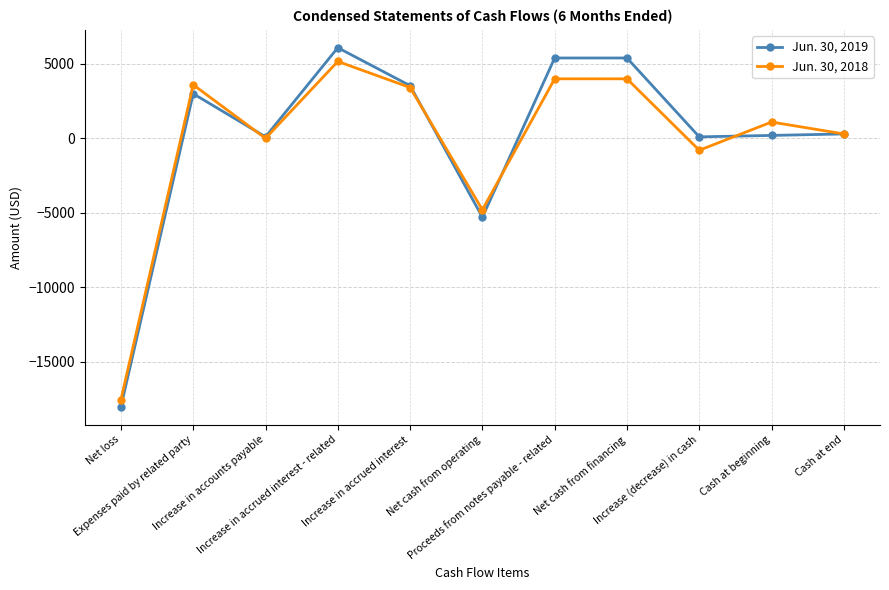

At which category does Jun. 30, 2019 reach its first local valley?

Increase in accounts payable